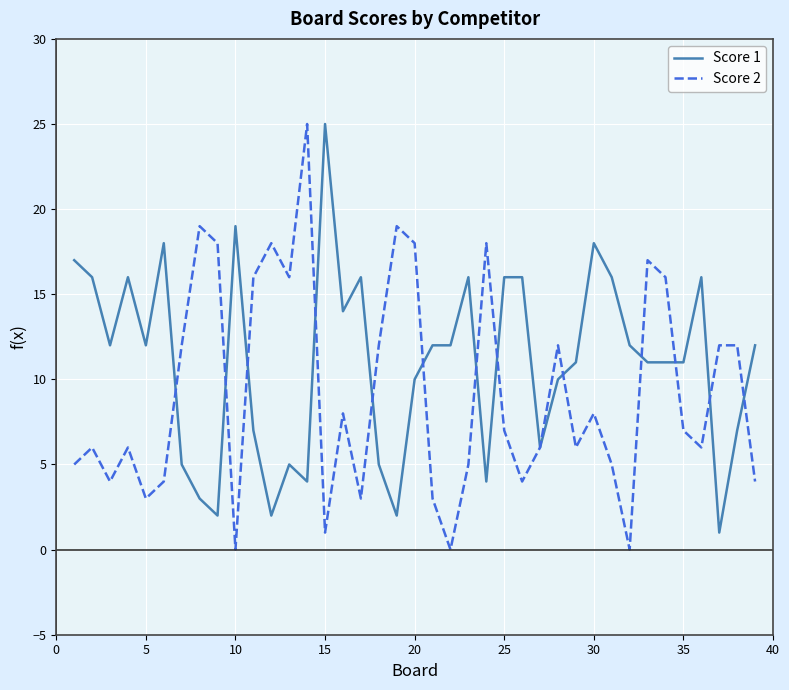

Rank the series by their average value, from highest to lowest.

Score 1, Score 2